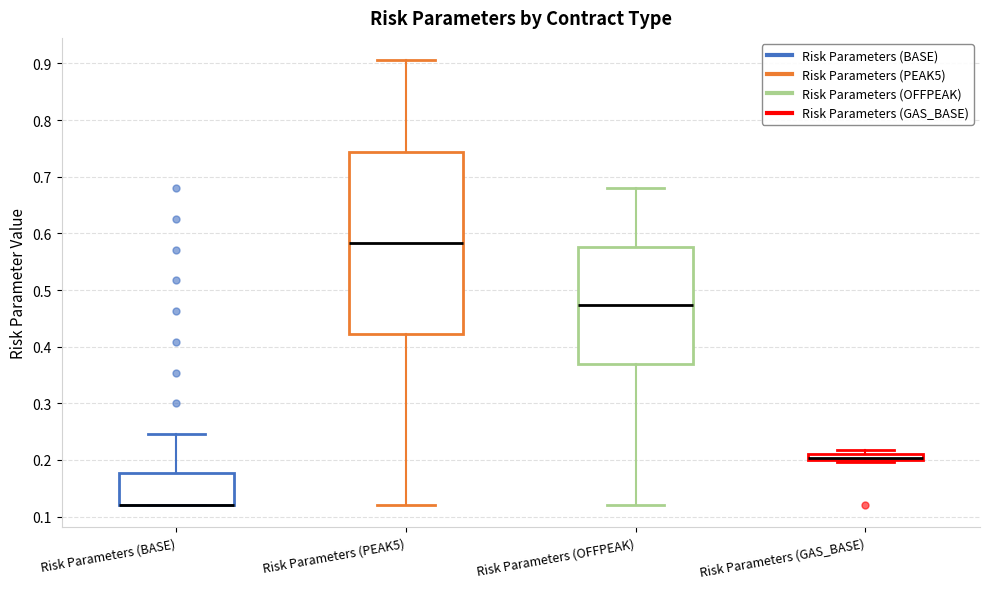

Where does the lower whisker of the box for Risk Parameters (OFFPEAK) end on the y-axis? The values are not printed on the chart, so give them approximately, as read against the axis.

0.12